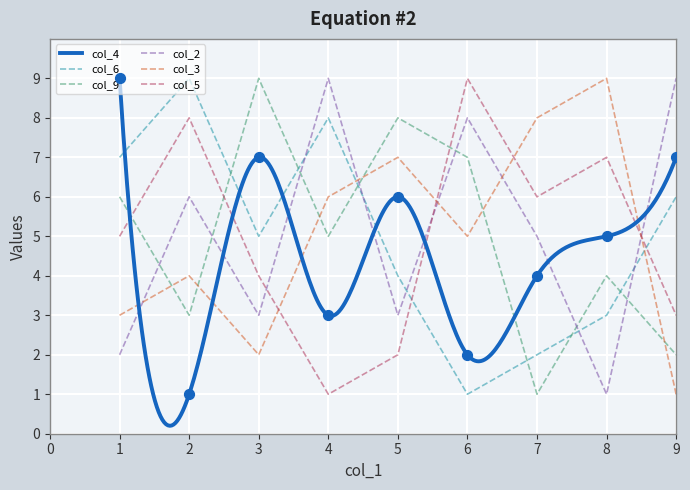

At which category is the sum across all series the highest?

6